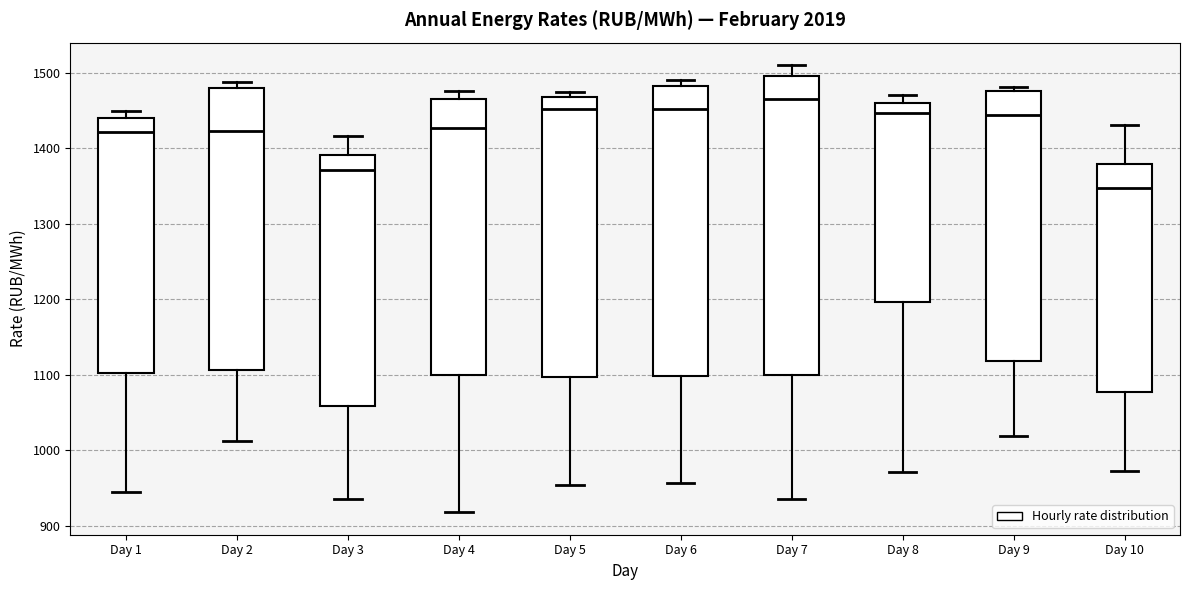

Which box's median line is the highest?

Day 7